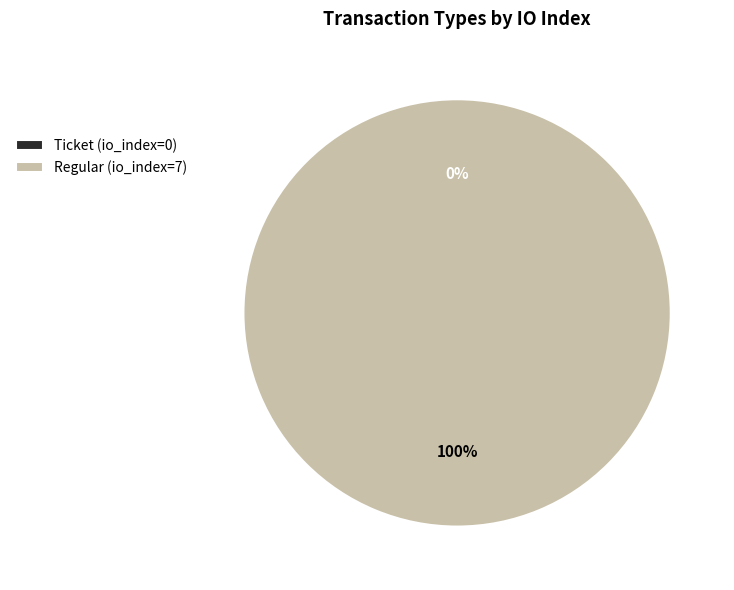

To the nearest percent, what is the difference between the largest and smallest slice percentages?

100%